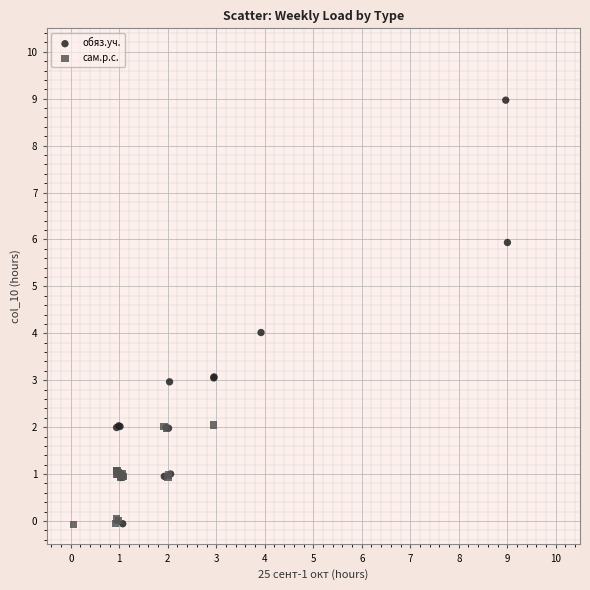

Which series has the largest Y range (max minus min)?

обяз.уч.